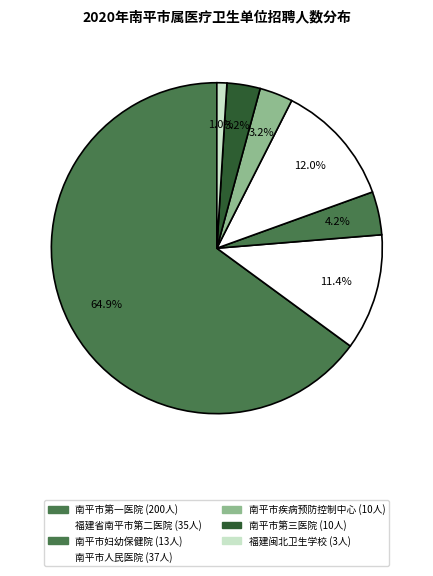

Rank the categories by value from lowest to highest.

福建闽北卫生学校, 南平市疾病预防控制中心, 南平市第三医院, 南平市妇幼保健院, 福建省南平市第二医院, 南平市人民医院, 南平市第一医院